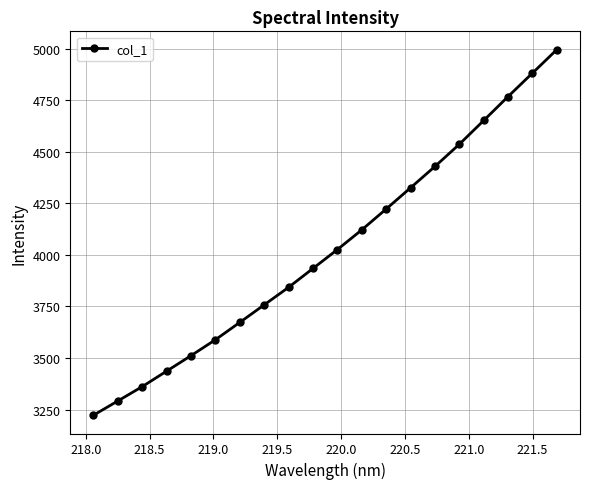

Reading left to right, what are all the values shown in this chart?

3222.4	3291.6	3361.2	3436.3	3511.4	3588.5	3672.7	3757.7	3842.7	3934.2	4025.7	4121.2	4222.2	4325.0	4428.6	4536.1	4651.3	4767.4	4881.1	4994.9